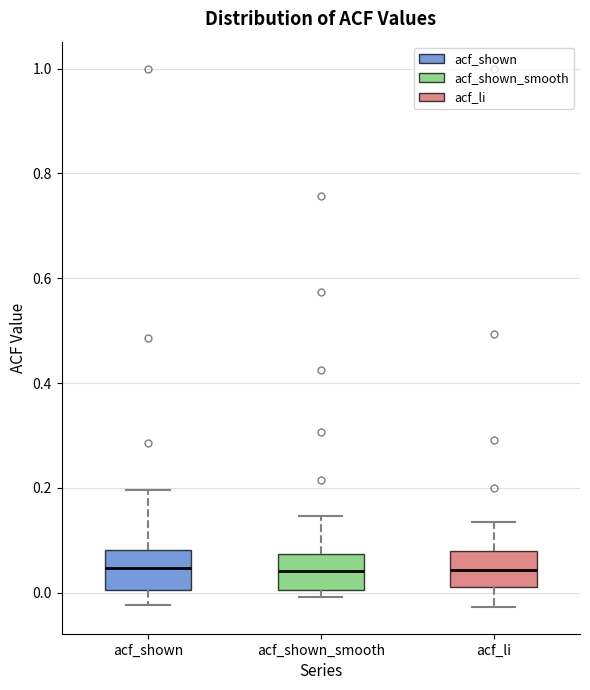

Reading left to right, read every box against the y-axis: the position of its median line, the range the box covers, and the ends of its whiskers. The values are not printed on the chart, so give them approximately, as read against the axis.

acf_shown: median 0.04, box 0.00 to 0.08, whiskers -0.02 to 0.20
acf_shown_smooth: median 0.04, box 0.00 to 0.08, whiskers 0.00 (just below the box's lower edge) to 0.14
acf_li: median 0.04, box 0.02 to 0.08, whiskers -0.02 to 0.14